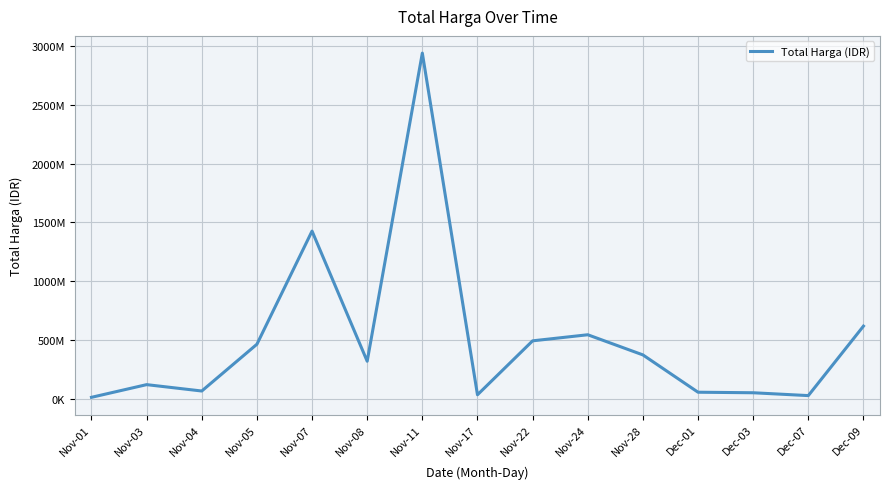

Does the chart display data point markers on the line(s)?

No